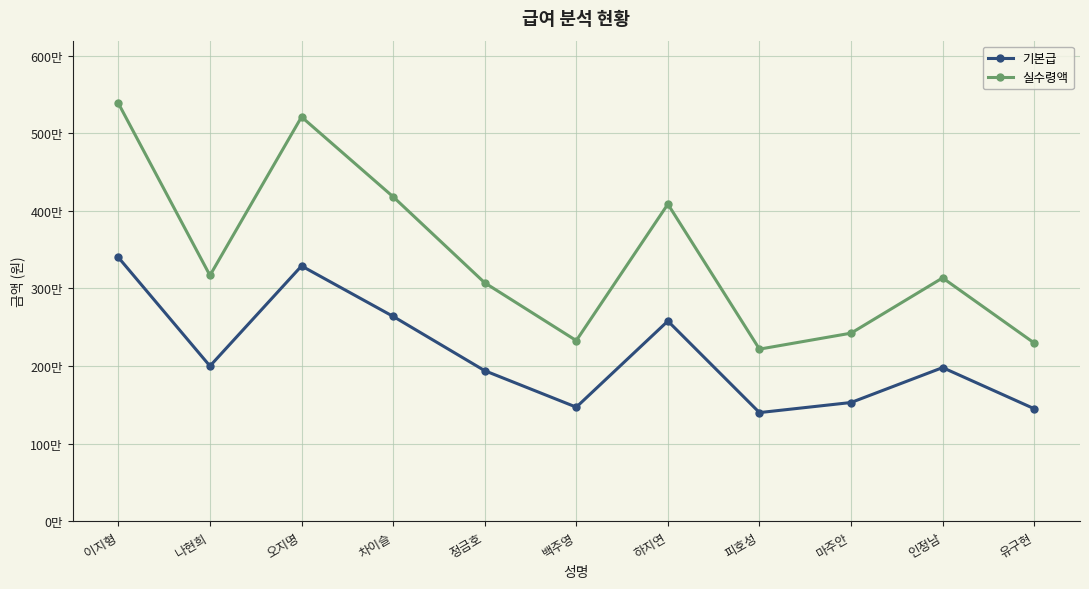

True or false: 실수령액 has more than 1 points higher than both neighbors.

True